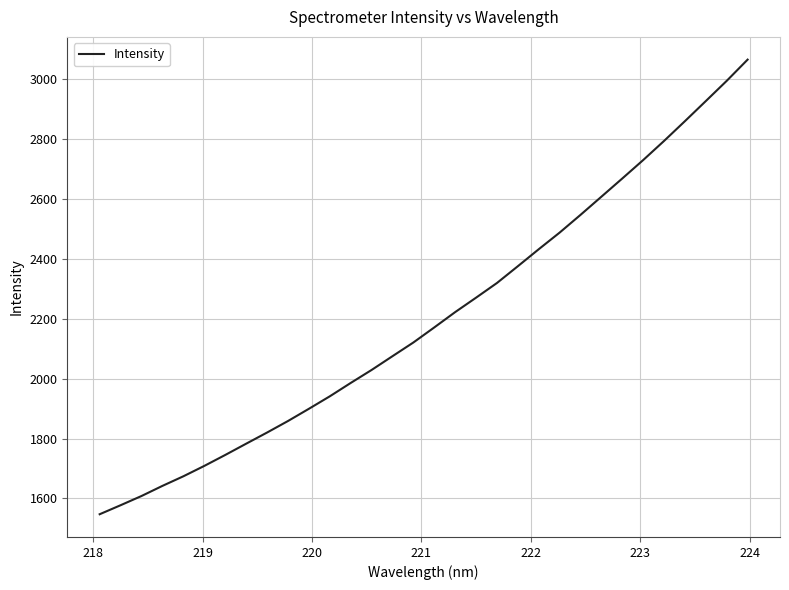

What is the difference between the maximum and minimum values?

1515.9